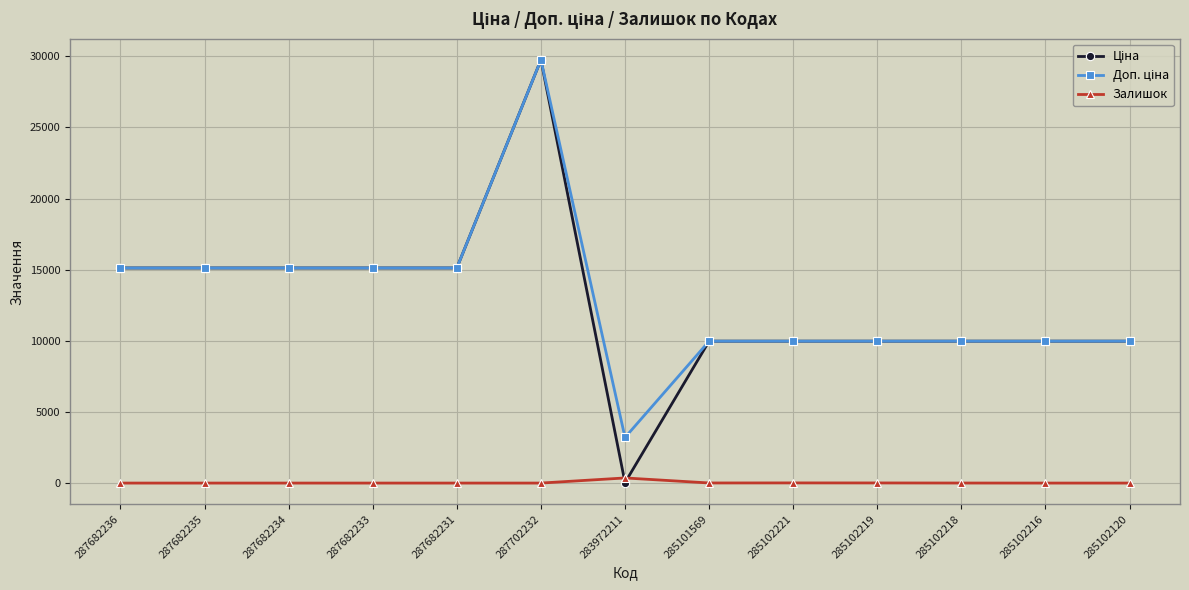

How many data points does each series have?

13